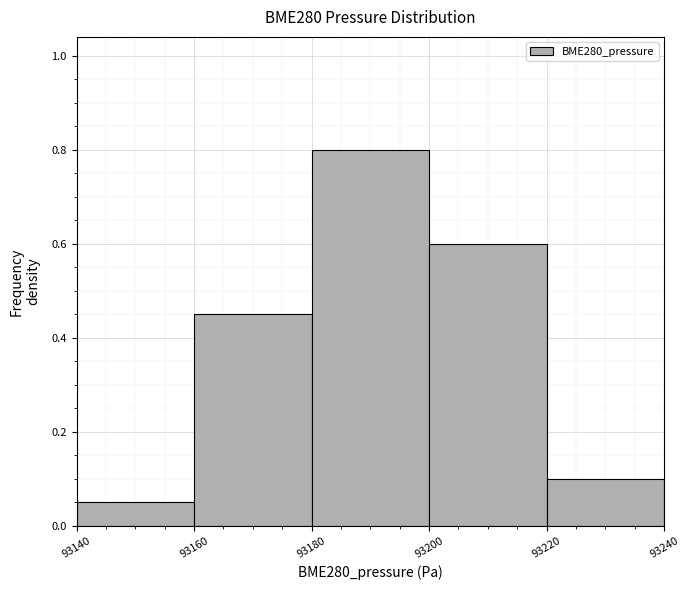

Reading left to right, transcribe this chart: for each bar, give the range it covers on the x-axis and its height. The values are not printed on the chart, so give them approximately, as read against the axis.

93140 to 93160: 0.06
93160 to 93180: 0.46
93180 to 93200: 0.80
93200 to 93220: 0.60
93220 to 93240: 0.10